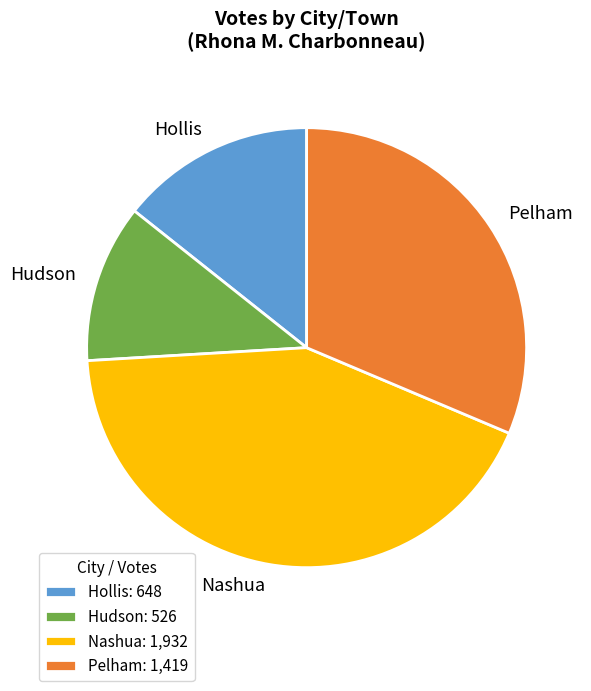

Does Hudson represent more than half of the total?

No